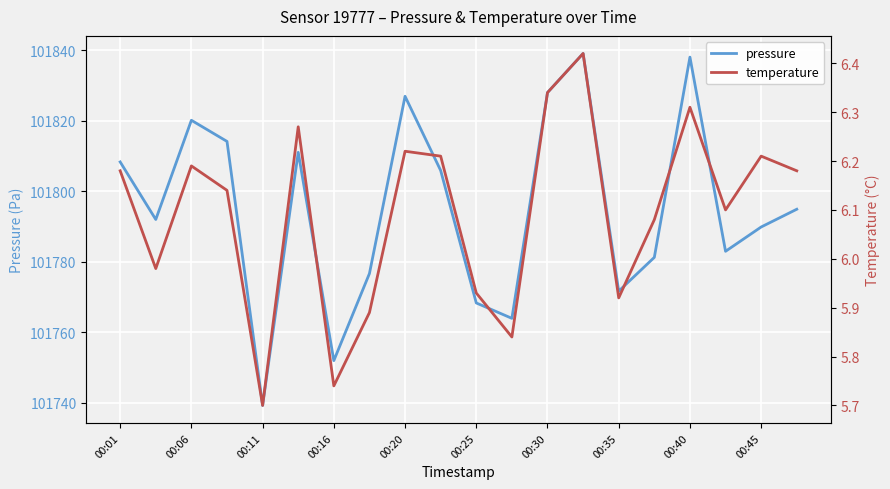

Does the chart display data point markers on the line(s)?

No